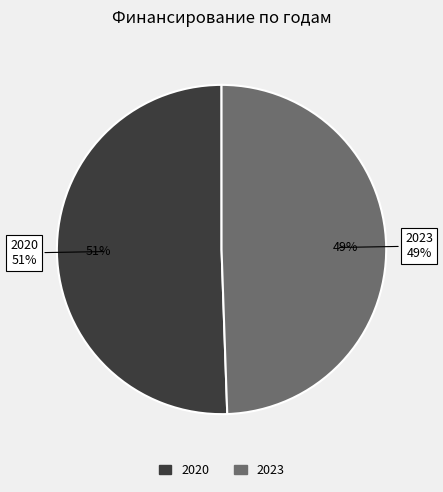

True or false: 2023 accounts for 49% of the total.

True